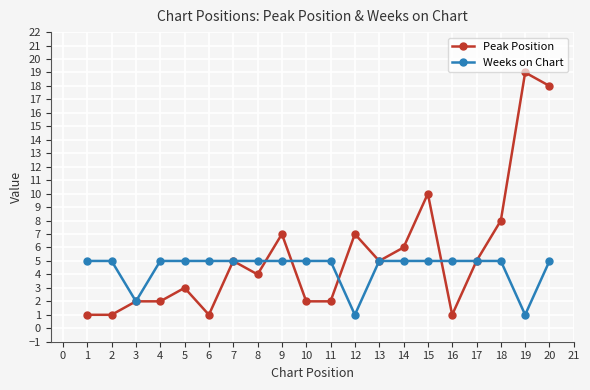

What is the difference between the maximum and minimum values in the Weeks on Chart series?

4